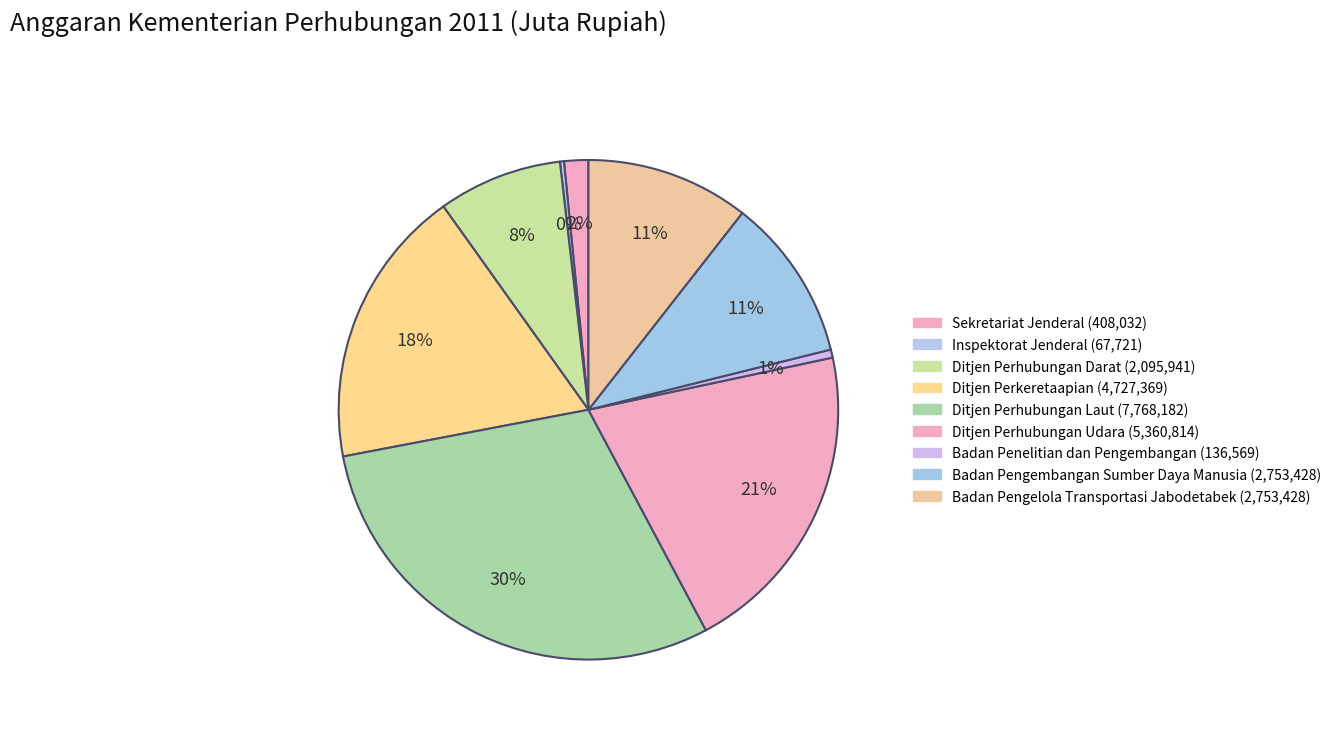

Does any single category account for the majority?

No